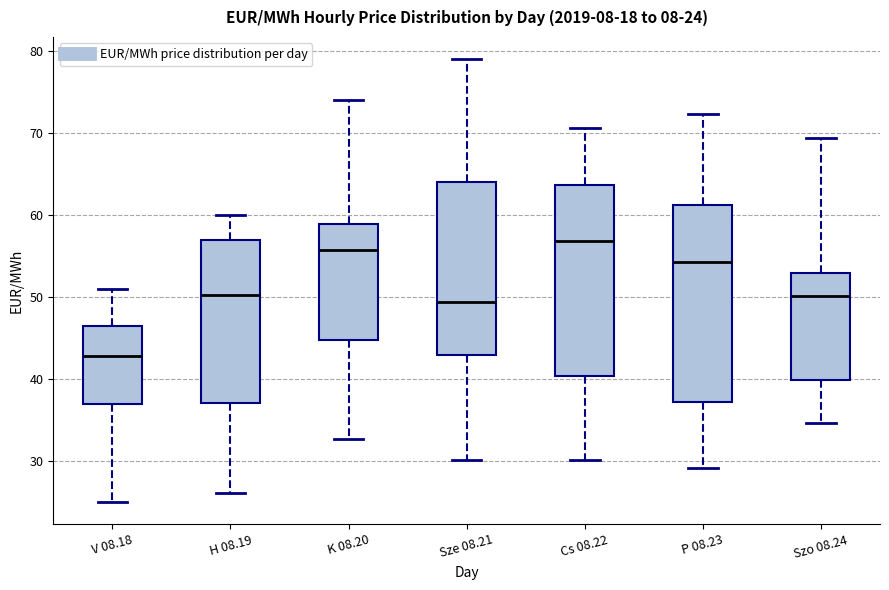

Which box has the lowest median line?

V 08.18